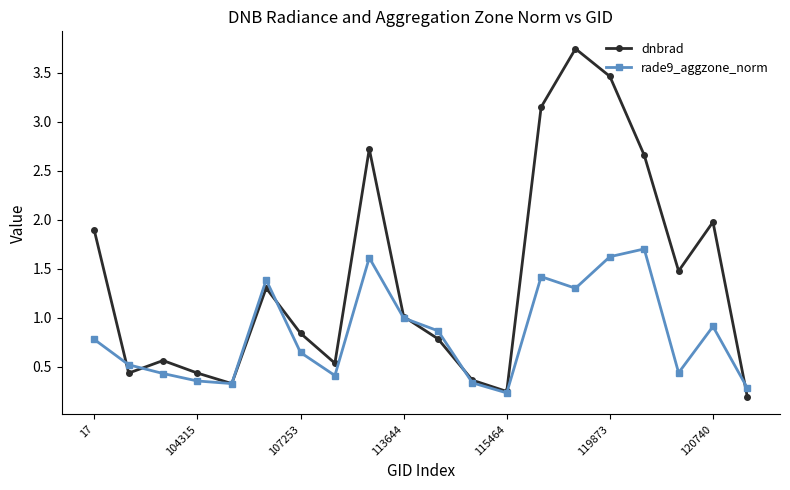

Which series ends up on top after the final intersection of dnbrad and rade9_aggzone_norm?

rade9_aggzone_norm